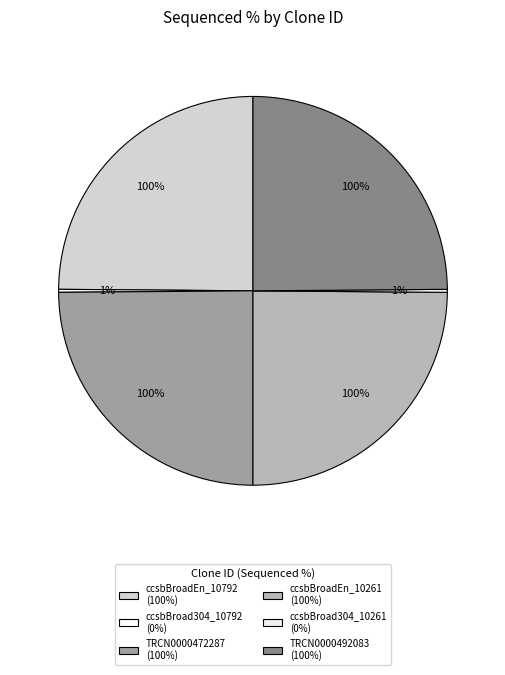

To the nearest percent, what portion does TRCN0000472287 represent?

25%